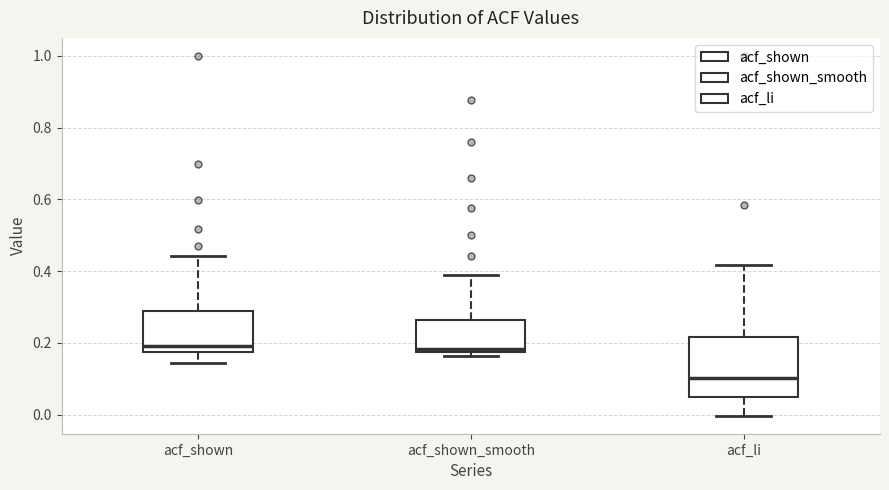

Reading left to right, transcribe this box plot: for each box, give where its median line is, the range the box spans, and where its two whiskers end, as read against the y-axis. The values are not printed on the chart, so give them approximately, as read against the axis.

acf_shown: median 0.20, box 0.18 to 0.30, whiskers 0.14 to 0.44
acf_shown_smooth: median 0.18 (just above the box's lower edge), box 0.18 to 0.26, whiskers 0.16 to 0.38
acf_li: median 0.10, box 0.04 to 0.22, whiskers 0.00 to 0.42